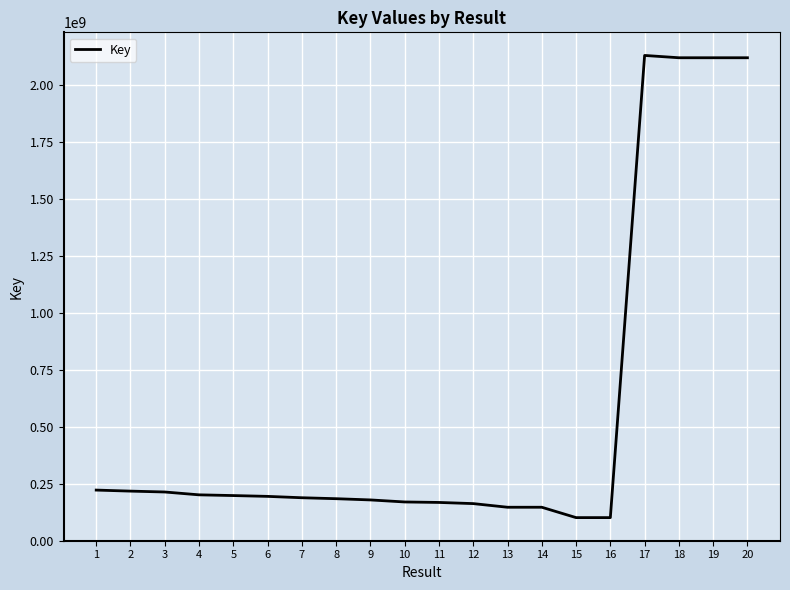

Count the number of categories in the chart.

20